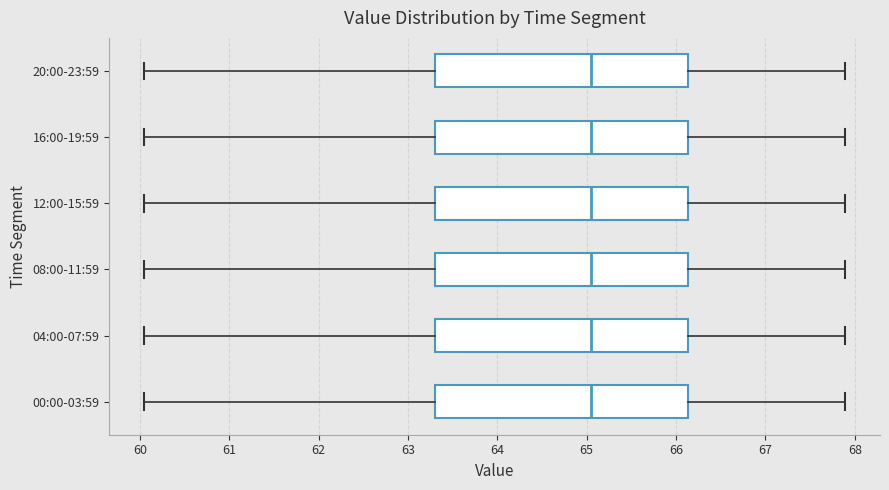

Reading bottom to top, read every box against the x-axis: the position of its median line, the range the box covers, and the ends of its whiskers. The values are not printed on the chart, so give them approximately, as read against the axis.

00:00-03:59: median 65.1, box 63.3 to 66.1, whiskers 60.1 to 67.9
04:00-07:59: median 65.1, box 63.3 to 66.1, whiskers 60.1 to 67.9
08:00-11:59: median 65.1, box 63.3 to 66.1, whiskers 60.1 to 67.9
12:00-15:59: median 65.1, box 63.3 to 66.1, whiskers 60.1 to 67.9
16:00-19:59: median 65.1, box 63.3 to 66.1, whiskers 60.1 to 67.9
20:00-23:59: median 65.1, box 63.3 to 66.1, whiskers 60.1 to 67.9